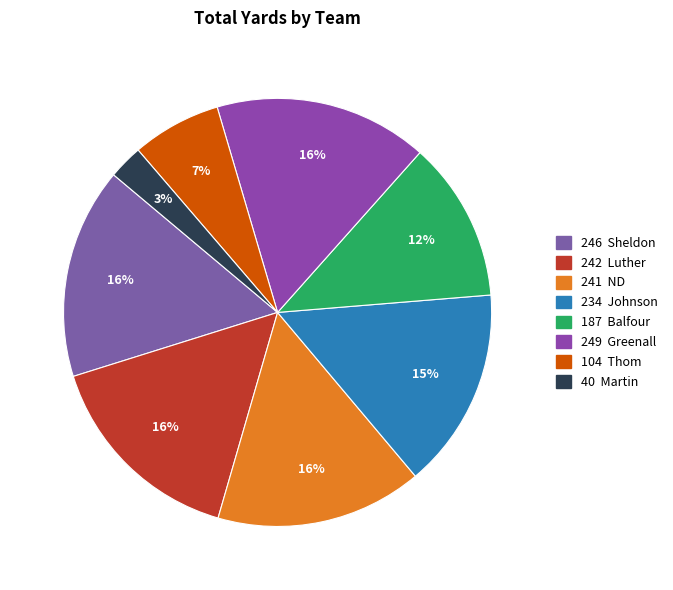

Is there any slice that represents more than half of the pie?

No